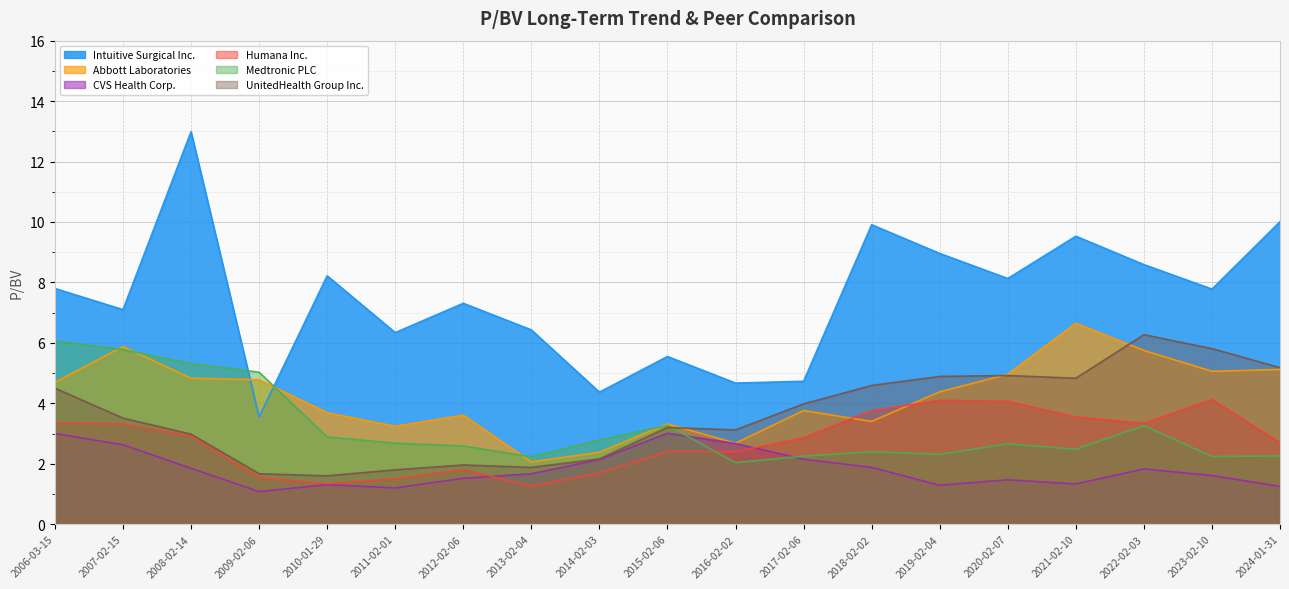

Which series changed the most between 2016-02-02 and 2021-02-10?

Intuitive Surgical Inc.